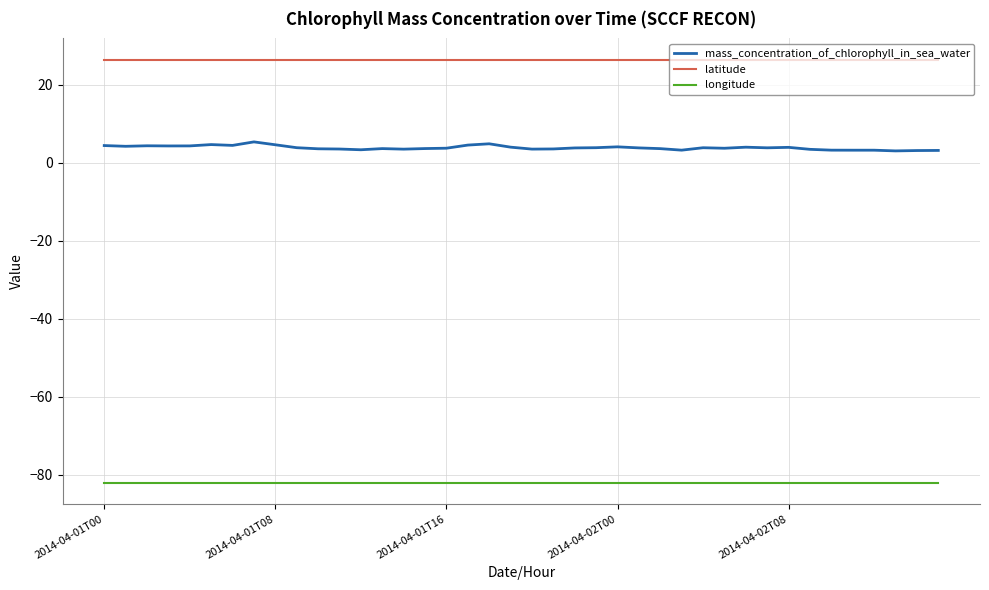

Which series has the largest total across all categories?

latitude